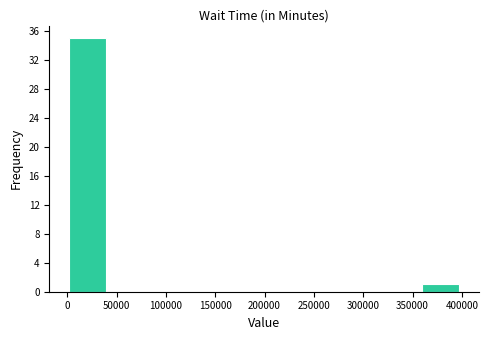

Reading left to right, transcribe this chart: for each bar, give the range it covers on the x-axis and its height. Neither the bar edges nor the heights are printed on the chart, so give them approximately, as read against the axes.

0 to 40000: 35
40000 to 80000: 0
80000 to 120000: 0
120000 to 160000: 0
160000 to 200000: 0
200000 to 240000: 0
240000 to 280000: 0
280000 to 320000: 0
320000 to 360000: 0
360000 to 400000: 1